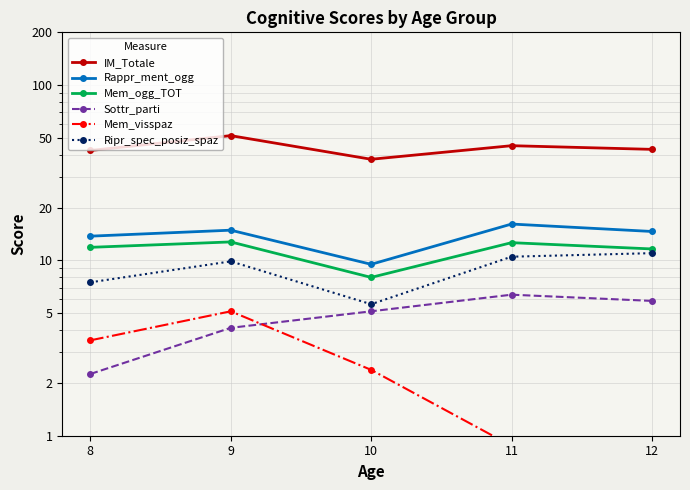

Which category has the lowest value in the IM_Totale series?

10